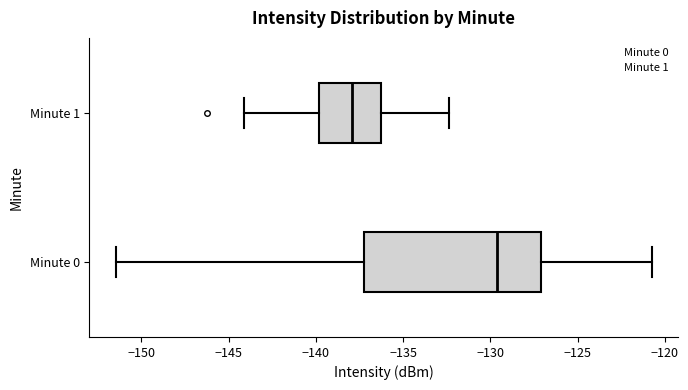

Reading bottom to top, transcribe this box plot: for each box, give where its median line is, the range the box spans, and where its two whiskers end, as read against the x-axis. The values are not printed on the chart, so give them approximately, as read against the axis.

Minute 0: median -129.5, box -137.0 to -127.0, whiskers -151.5 to -121.0
Minute 1: median -138.0, box -140.0 to -136.5, whiskers -144.0 to -132.5